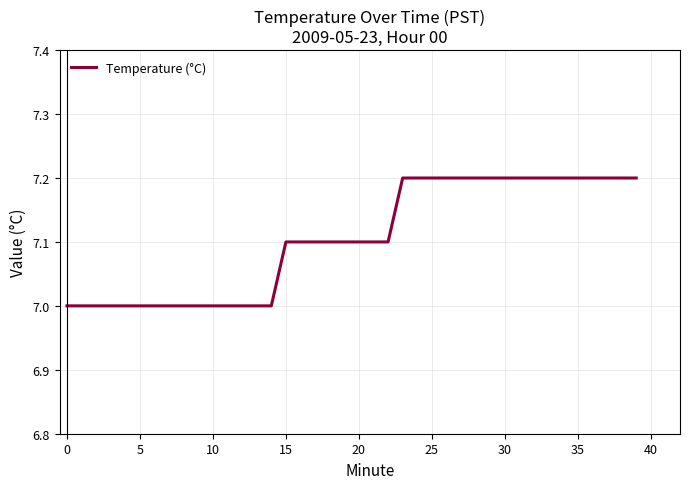

What is the minimum value shown in the chart?

7.0